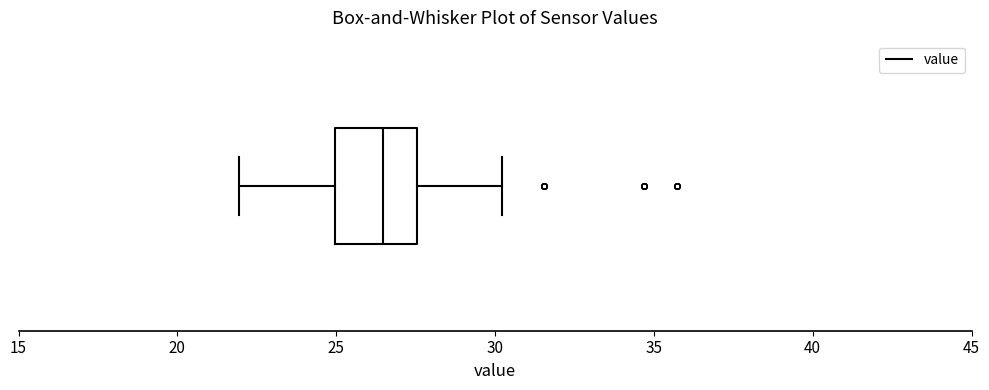

Where does the left whisker of the box end on the x-axis? The values are not printed on the chart, so give them approximately, as read against the axis.

22.0